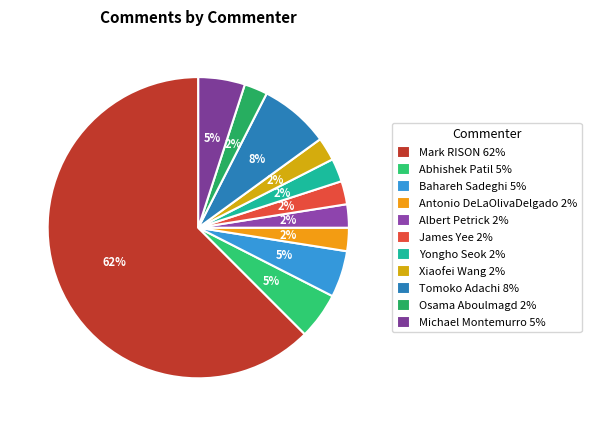

Count the number of slices in the pie.

11